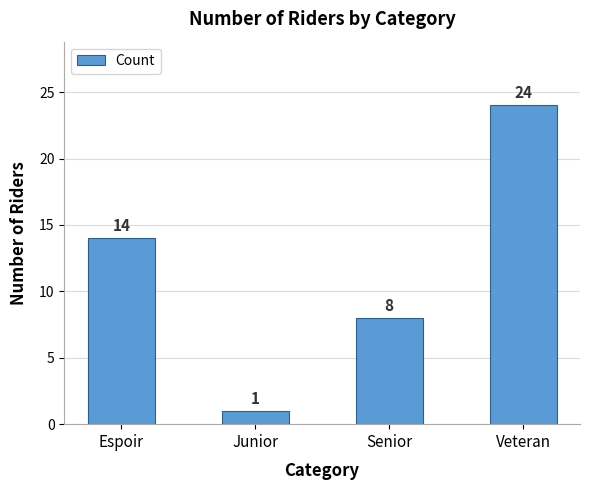

What is the sum of the values at Espoir and Senior?

22